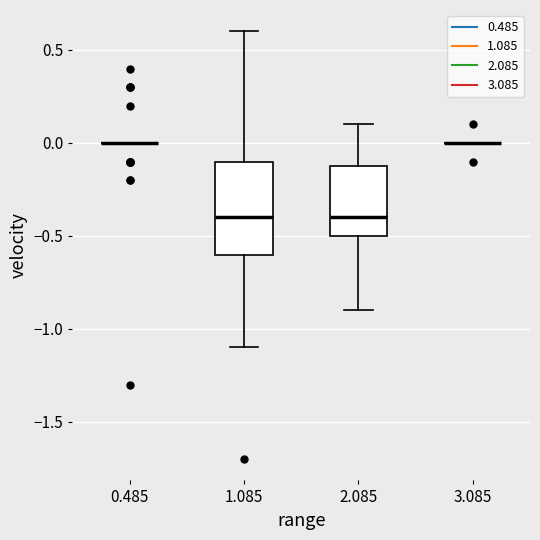

Which box is the tallest, from its lower edge to its upper edge?

1.085